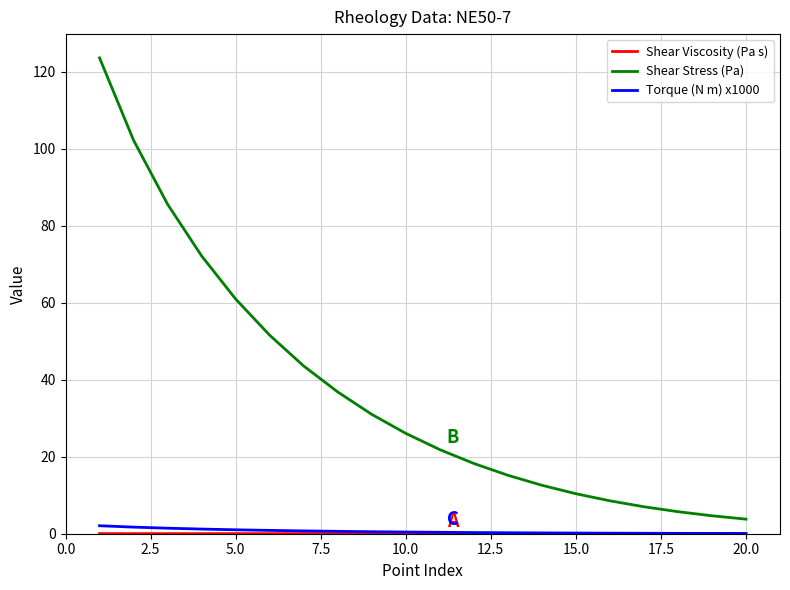

True or false: Torque (N m) x1000 and Shear Stress (Pa) cross at least once.

False